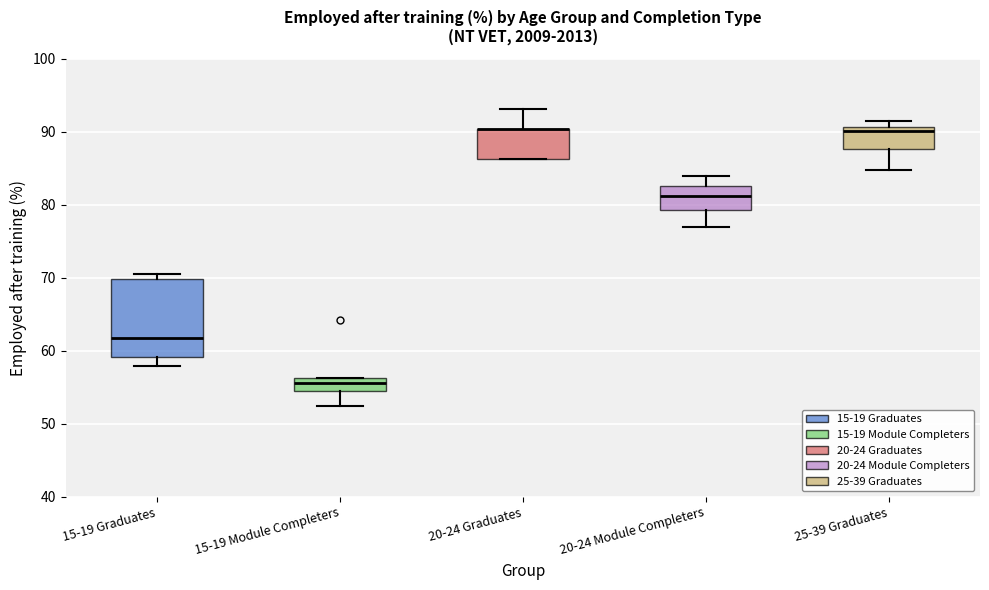

Reading left to right, transcribe this box plot: for each box, give where its median line is, the range the box spans, and where its two whiskers end, as read against the y-axis. The values are not printed on the chart, so give them approximately, as read against the axis.

15-19 Graduates: median 62, box 59 to 70, whiskers 58 to 71
15-19 Module Completers: median 56 (inside the box), box 55 to 56, whiskers 52 to 56
20-24 Graduates: median 90 (drawn on the box's upper edge), box 86 to 90, whiskers 86 to 93
20-24 Module Completers: median 81, box 79 to 83, whiskers 77 to 84
25-39 Graduates: median 90, box 88 to 91, whiskers 85 to 91 (just above the box's upper edge)